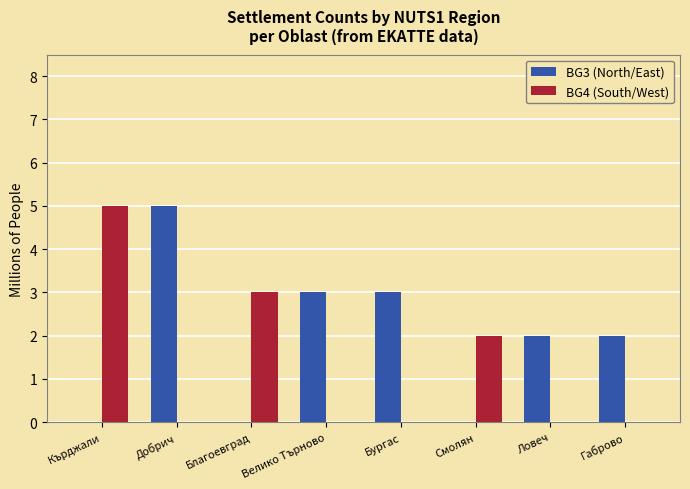

What is the average value of the BG4 (South/West) series?

1